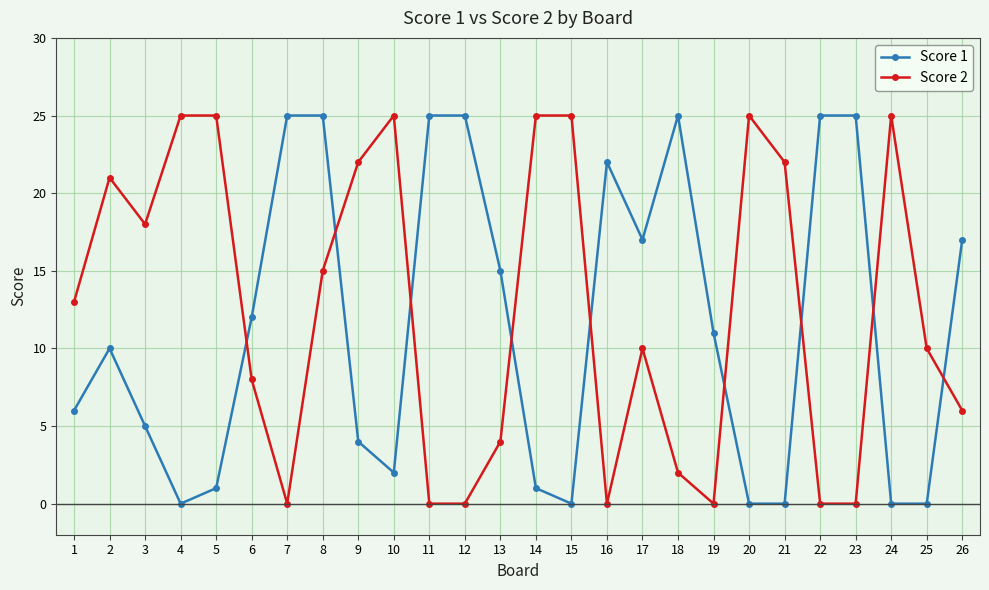

Does the chart have visible grid lines?

Yes